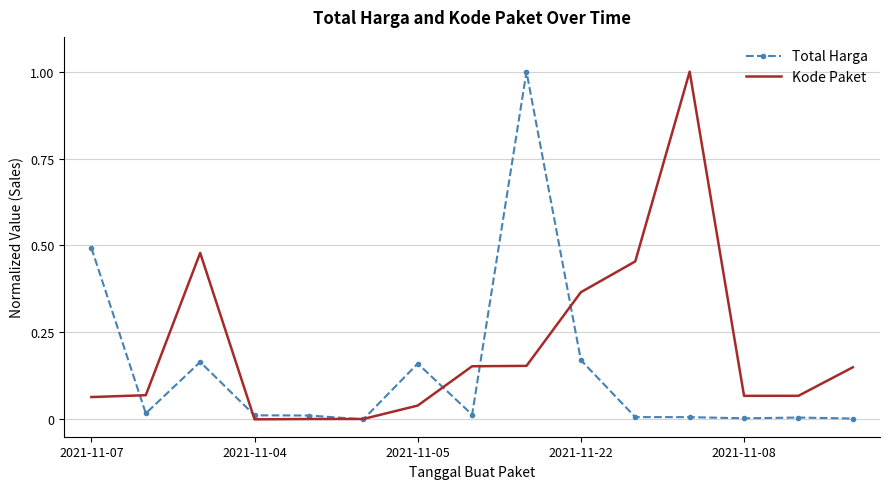

Which series ends up on top after the final intersection of Total Harga and Kode Paket?

Kode Paket